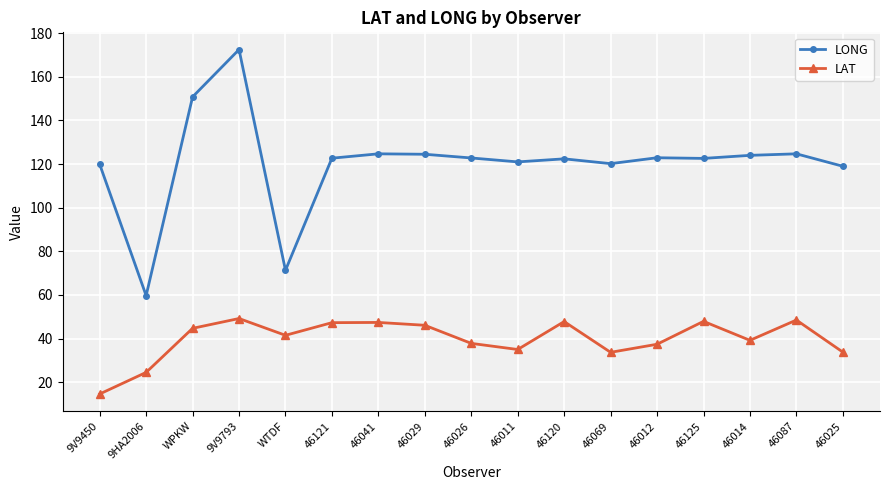

What is the maximum value shown in the chart?

172.5